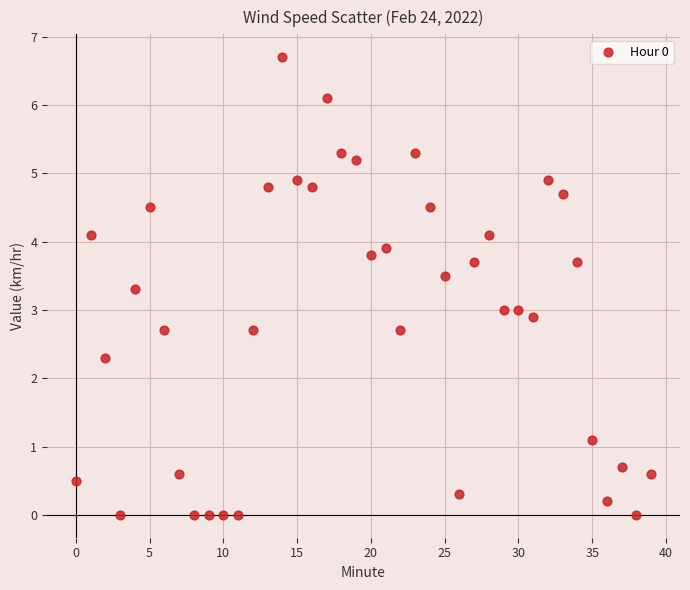

What is the range of Y values (max minus min)?

6.7